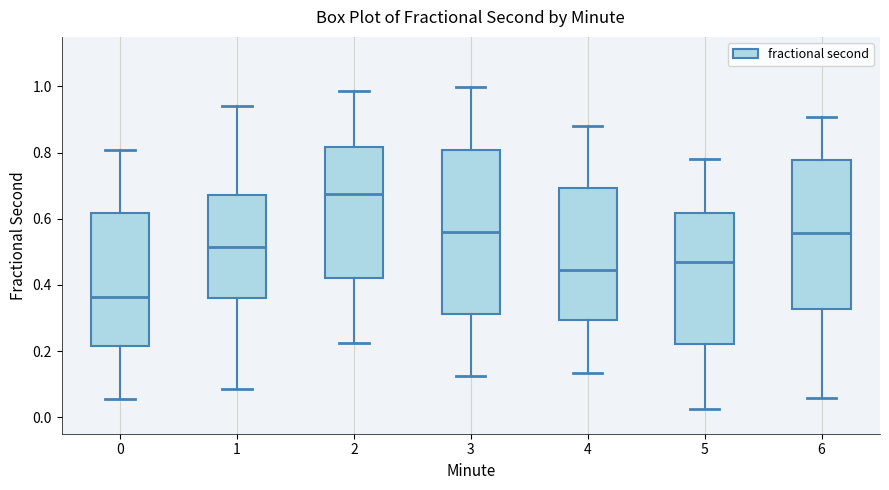

Where does the median line of the box at x = 4 sit on the y-axis? The values are not printed on the chart, so give them approximately, as read against the axis.

0.44